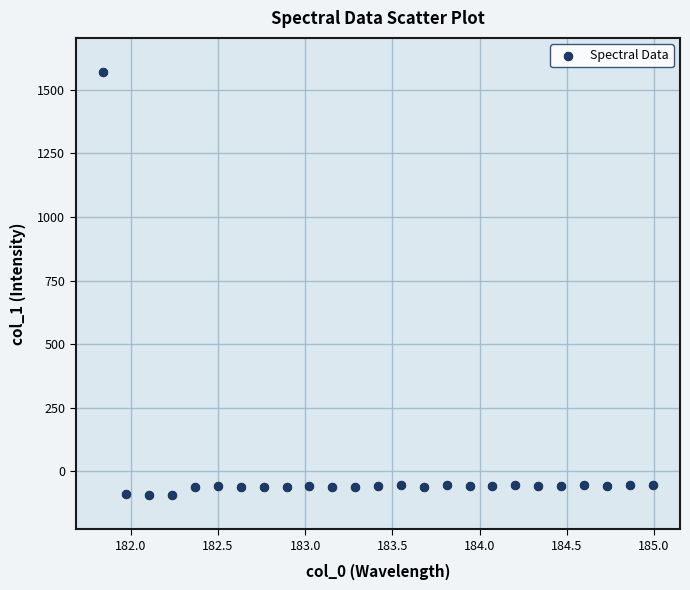

What is the range of X values (max minus min)?

3.1